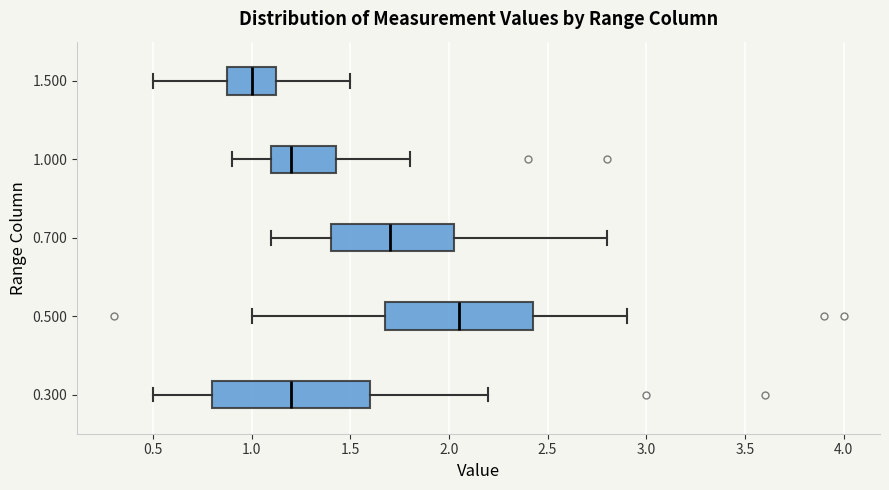

Reading bottom to top, read every box against the x-axis: the position of its median line, the range the box covers, and the ends of its whiskers. The values are not printed on the chart, so give them approximately, as read against the axis.

0.300: median 1.20, box 0.80 to 1.60, whiskers 0.50 to 2.20
0.500: median 2.05, box 1.70 to 2.45, whiskers 1.00 to 2.90
0.700: median 1.70, box 1.40 to 2.05, whiskers 1.10 to 2.80
1.000: median 1.20, box 1.10 to 1.45, whiskers 0.90 to 1.80
1.500: median 1.00, box 0.90 to 1.15, whiskers 0.50 to 1.50